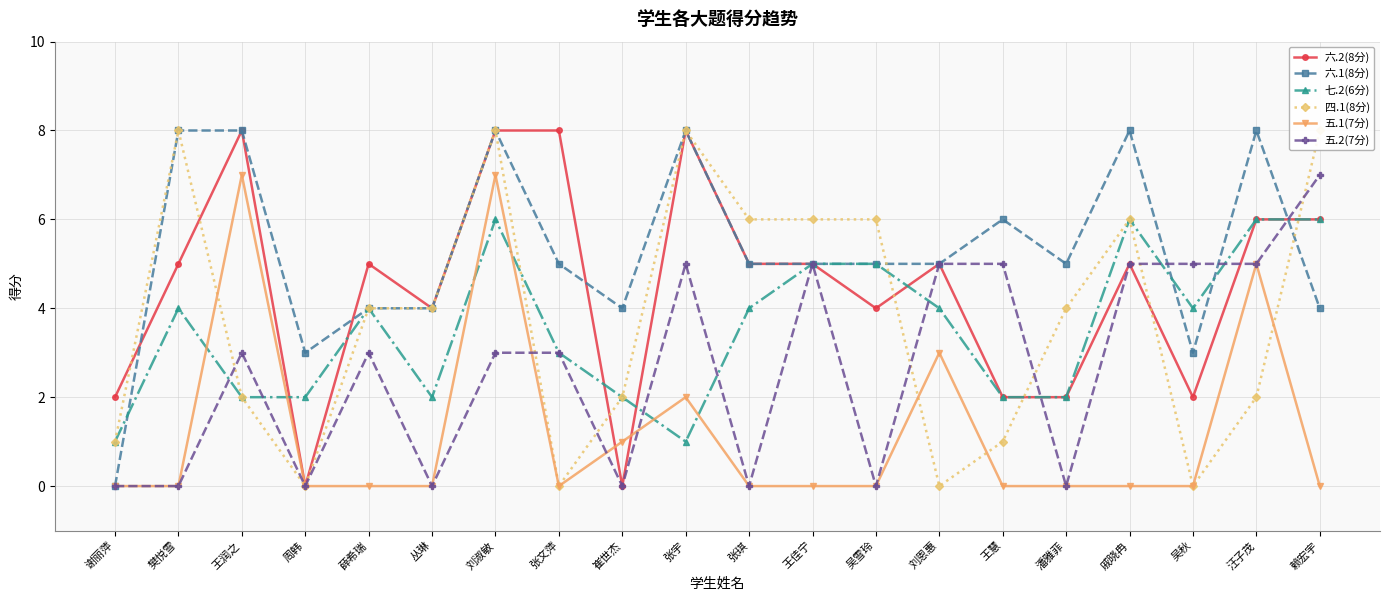

At how many categories does at least one series exceed 3?

18